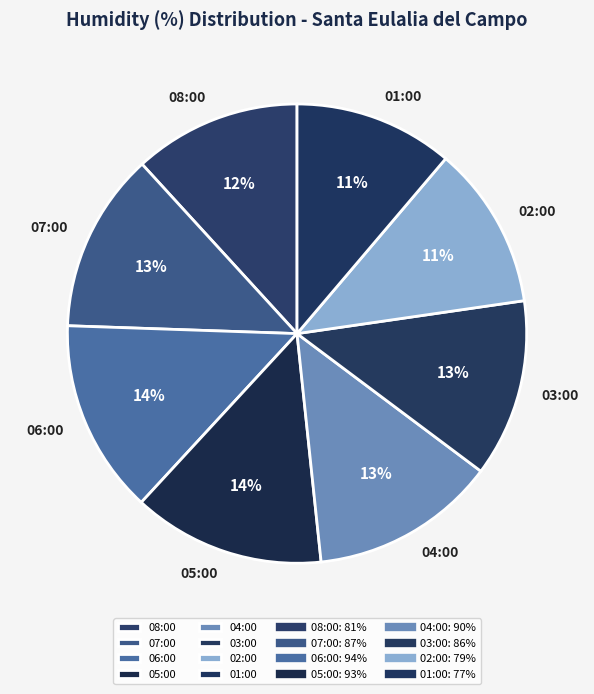

To the nearest percent, what portion does 06:00 represent?

14%